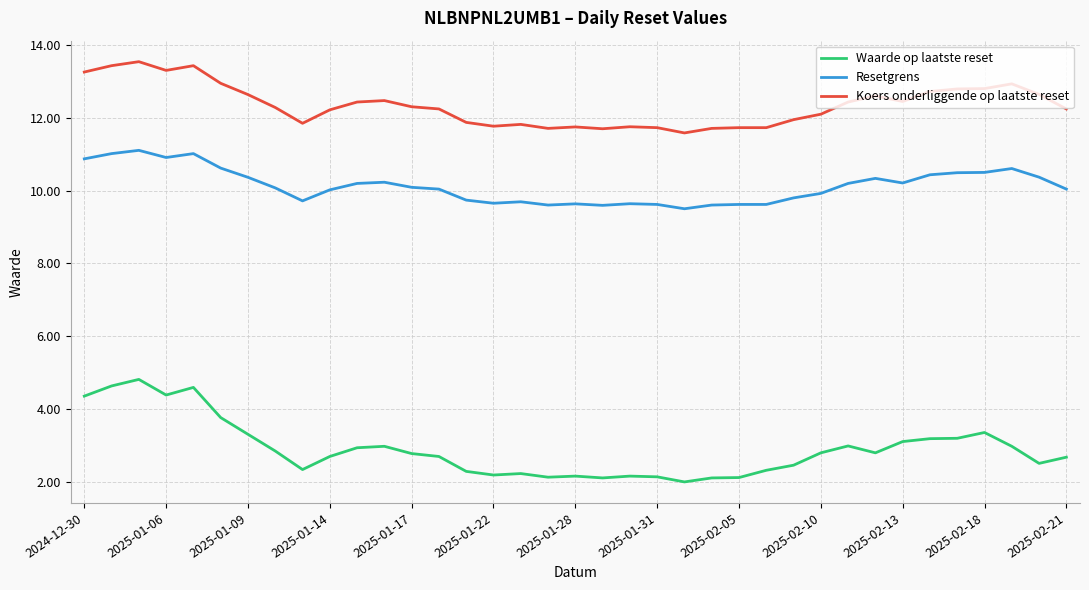

True or false: Koers onderliggende op laatste reset and Resetgrens cross at least once.

False